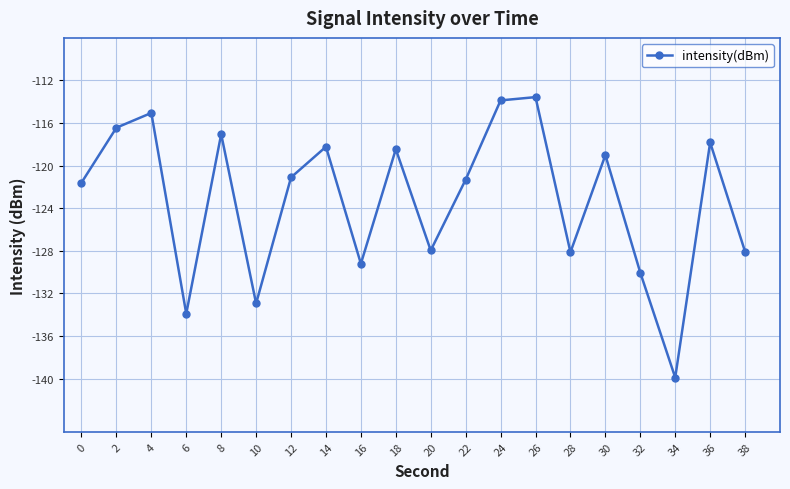

The value at 20 is -128.0. True or false?

True